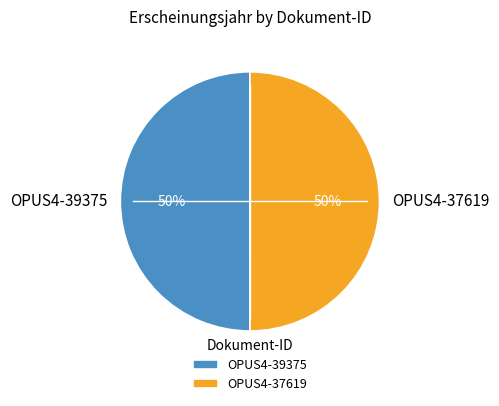

What percentage is the OPUS4-39375 slice, to the nearest percent?

50%